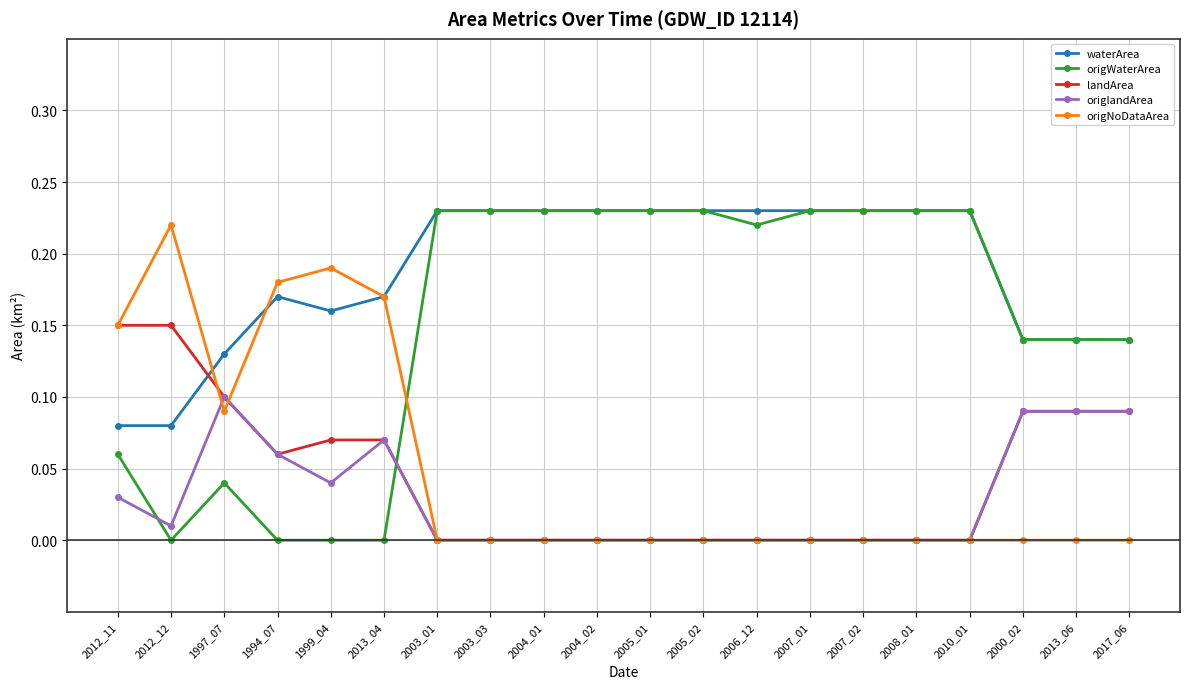

How many waterArea values are between 0 and 1?

20